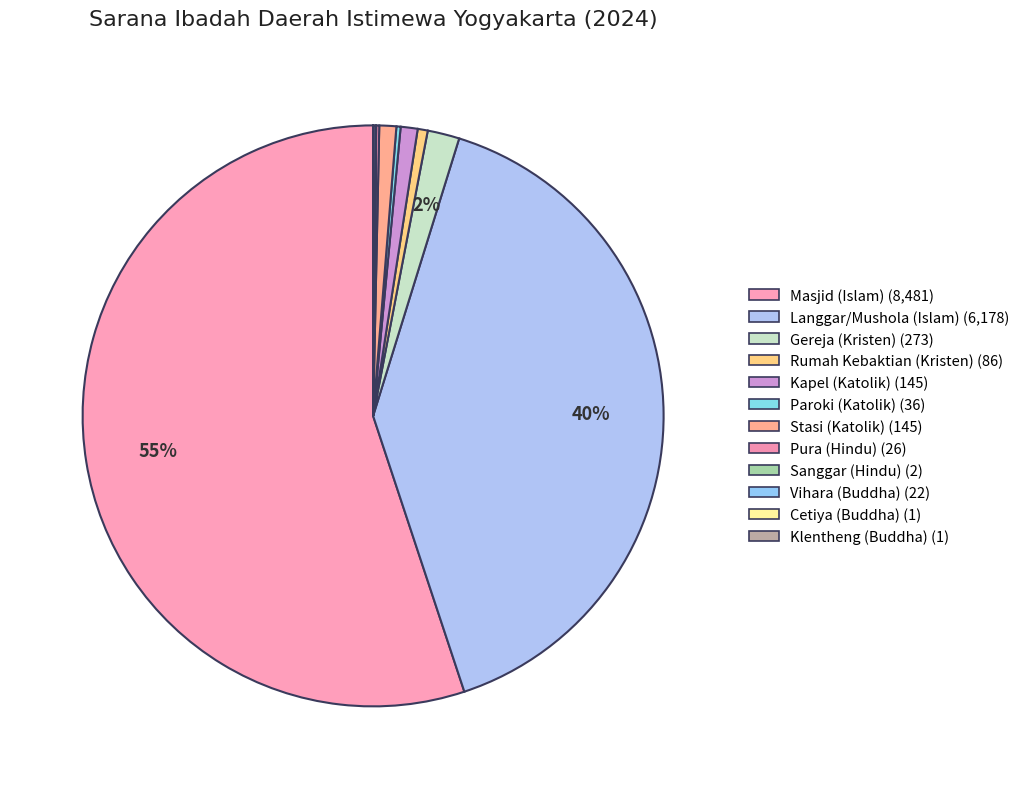

Rank the categories by value from highest to lowest.

Masjid (Islam), Langgar/Mushola (Islam), Gereja (Kristen), Kapel (Katolik), Stasi (Katolik), Rumah Kebaktian (Kristen), Paroki (Katolik), Pura (Hindu), Vihara (Buddha), Sanggar (Hindu), Cetiya (Buddha), Klentheng (Buddha)